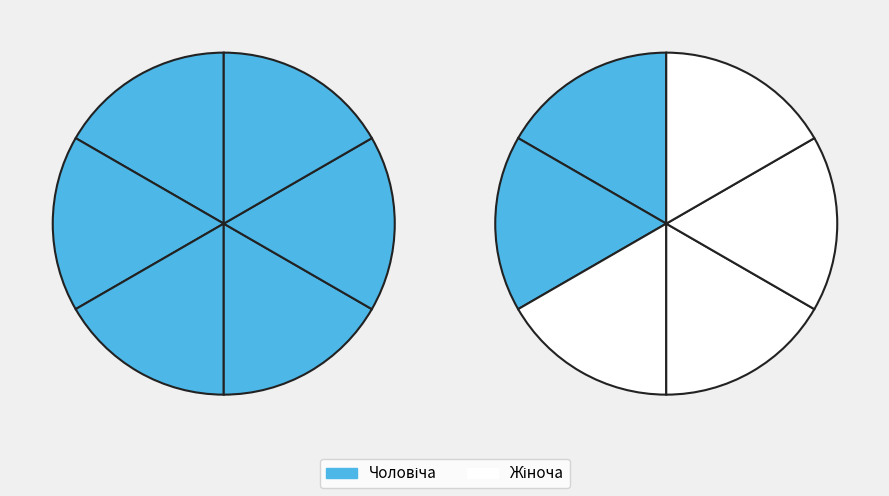

To the nearest percent, what percentage of the pie is Жіноча?

67%